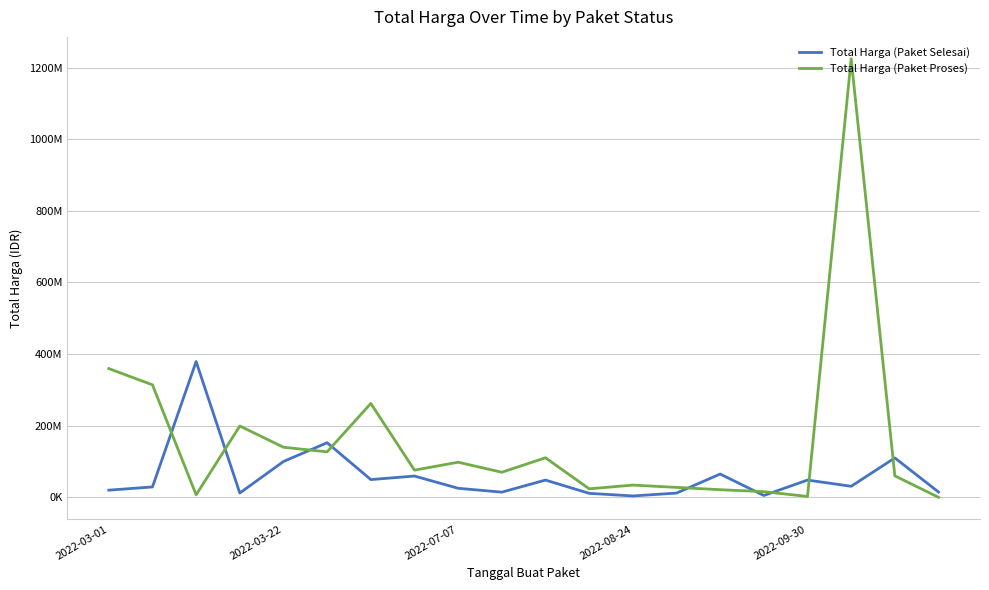

True or false: Total Harga (Paket Proses) has more than 2 points higher than both neighbors.

True